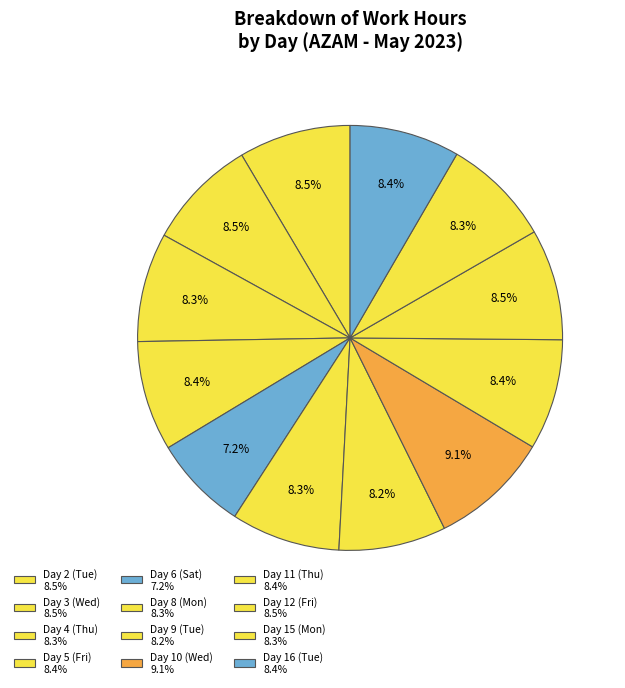

Count the number of slices in the pie.

12